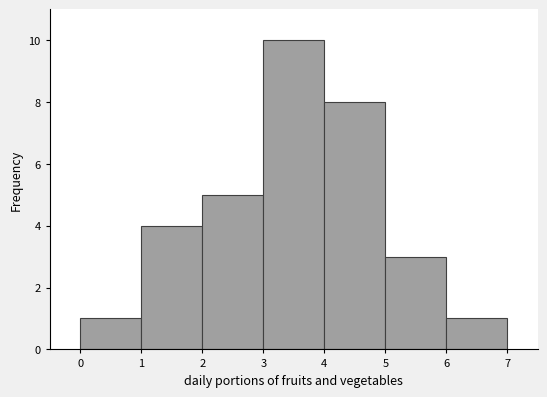

Reading left to right, transcribe this chart: for each bar, give the range it covers on the x-axis and its height. The values are not printed on the chart, so give them approximately, as read against the axis.

0 to 1: 1
1 to 2: 4
2 to 3: 5
3 to 4: 10
4 to 5: 8
5 to 6: 3
6 to 7: 1